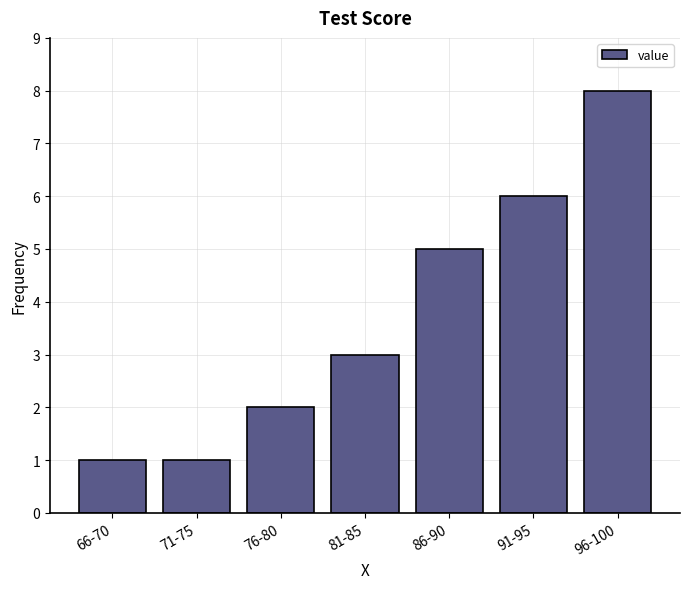

Reading left to right, list all the values displayed in this chart.

1	1	2	3	5	6	8